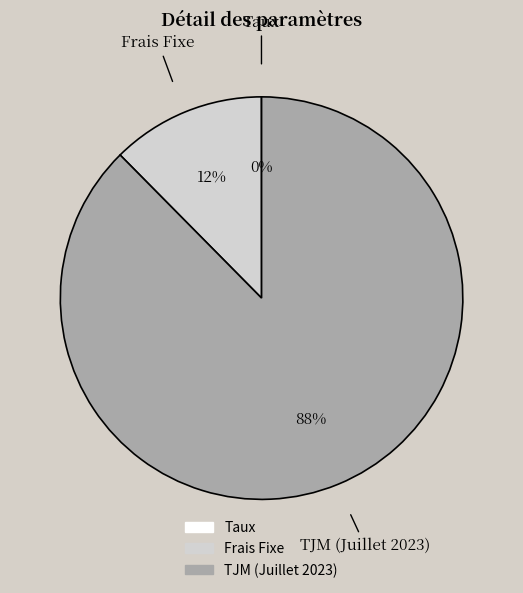

Combined, do TJM (Juillet 2023) and Frais Fixe account for over 50%?

Yes